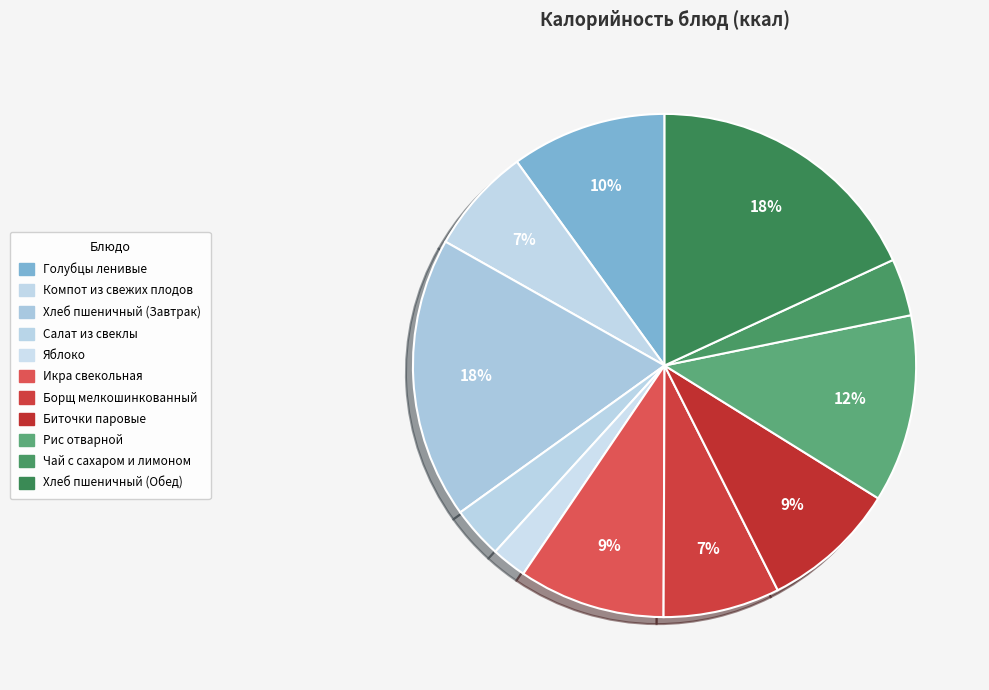

How much of the chart is everything except Голубцы ленивые?

90.0%